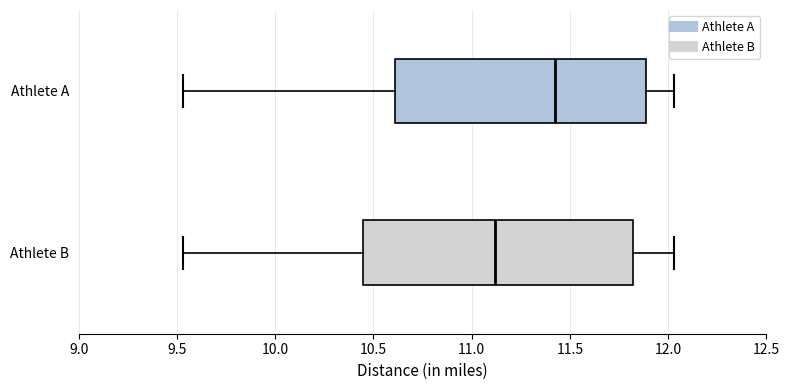

Where is the right edge of the box for Athlete B on the x-axis? The values are not printed on the chart, so give them approximately, as read against the axis.

11.80